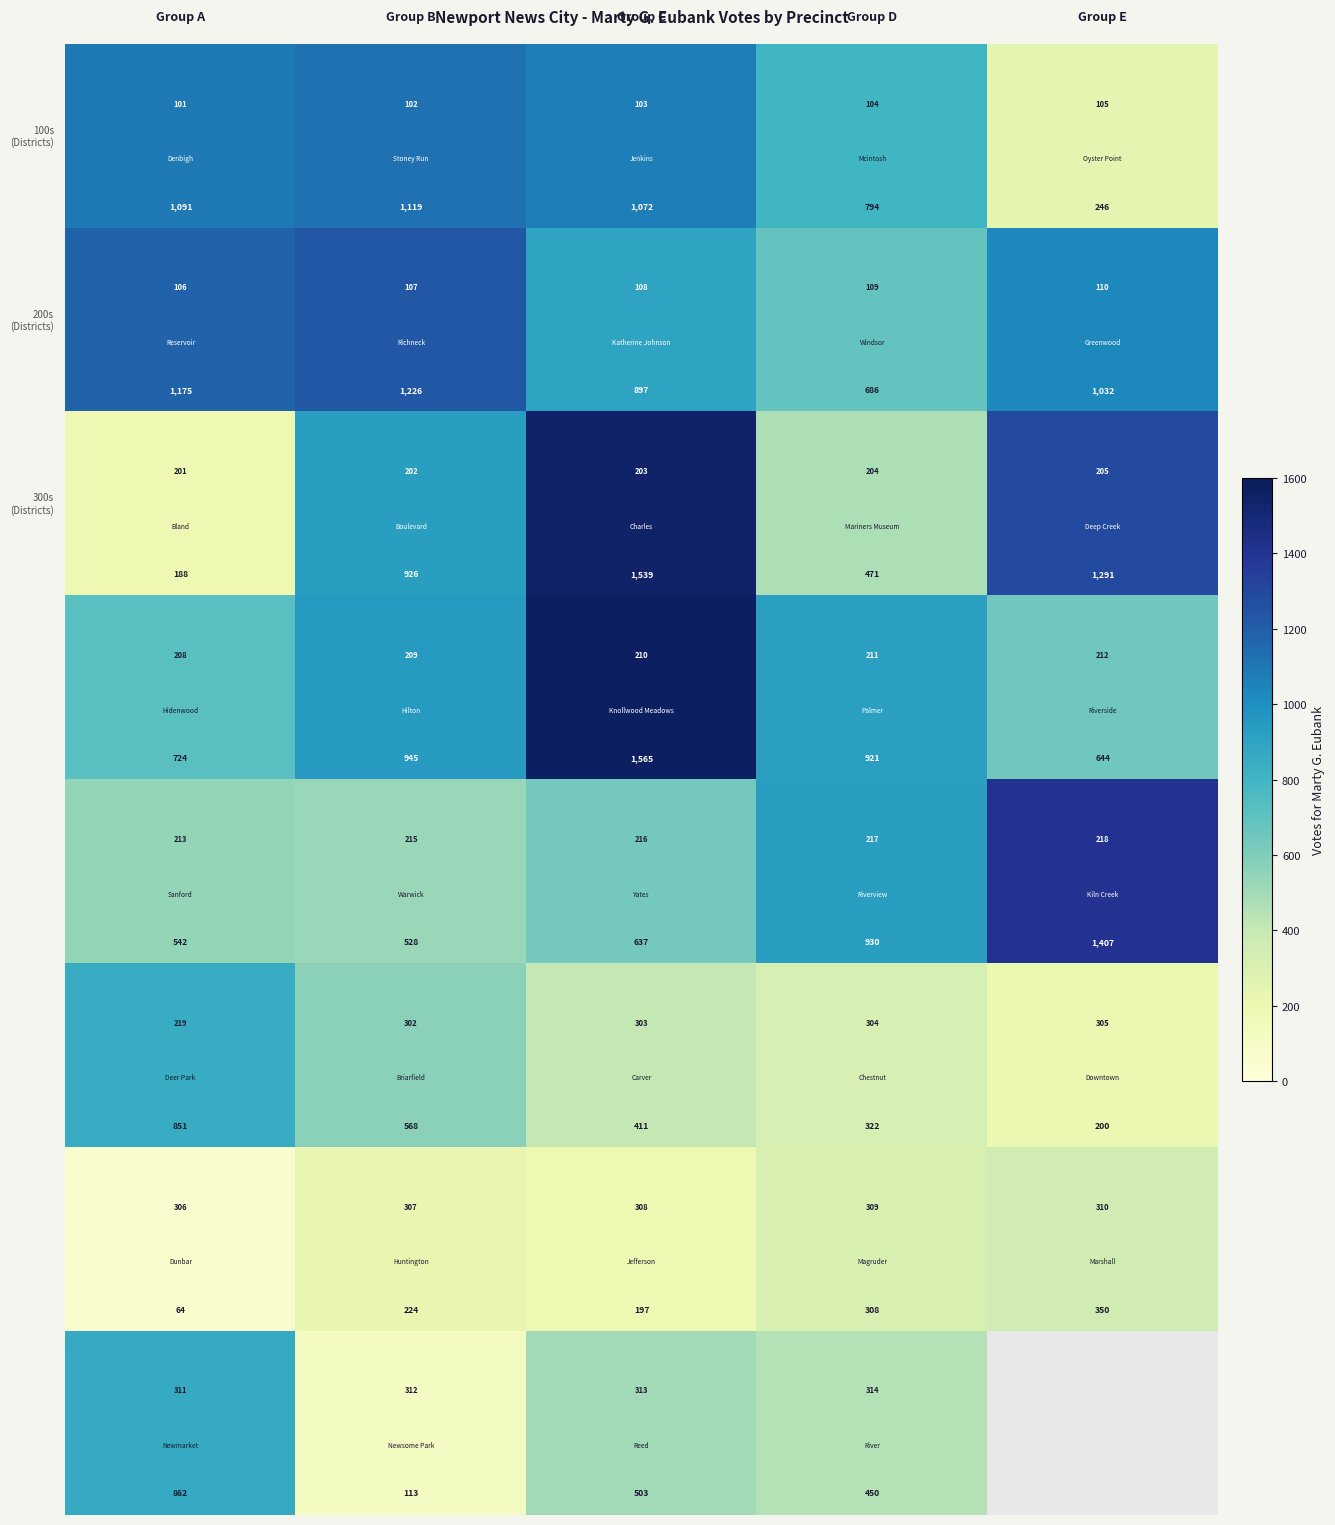

What is the difference between the highest and lowest values at 3?

622.0